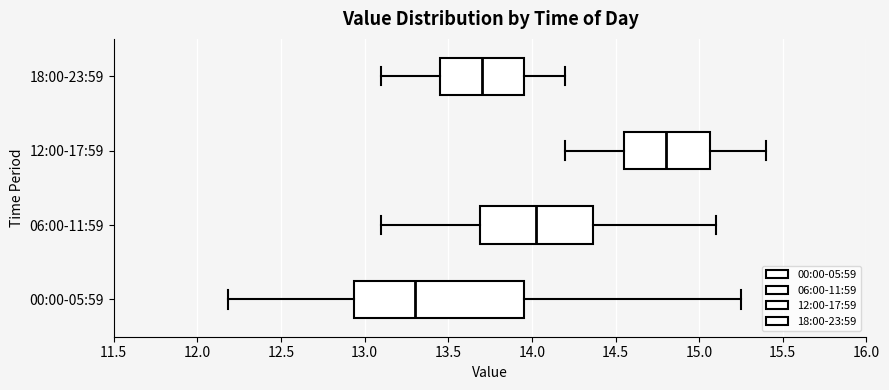

Which box's median line is the furthest to the right?

12:00-17:59